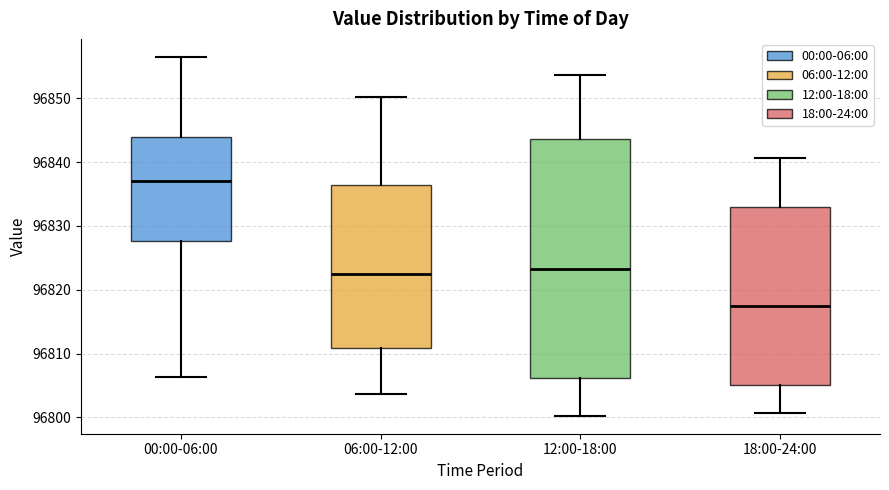

Comparing the boxes themselves (not the whiskers), which one is the tallest?

12:00-18:00